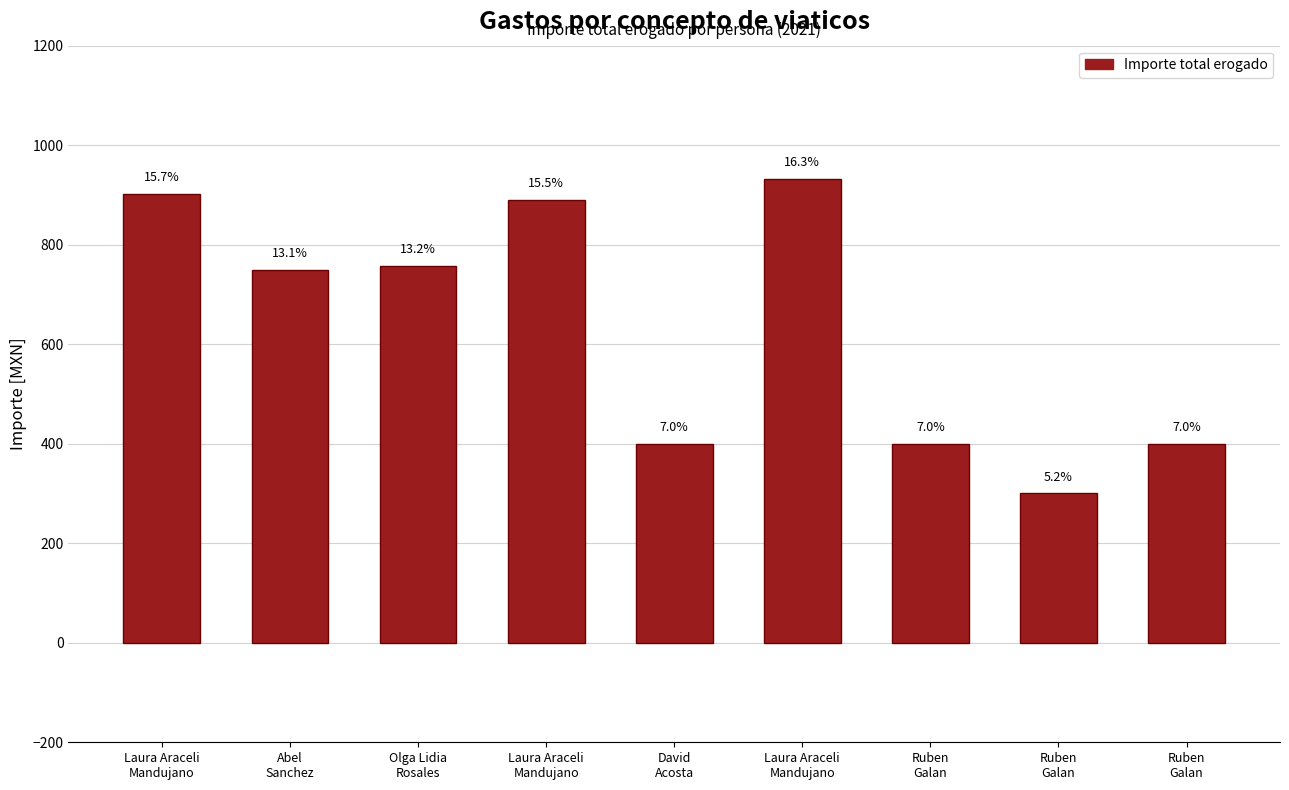

Between Laura Araceli
Mandujano and Laura Araceli
Mandujano, which is larger?

Laura Araceli
Mandujano